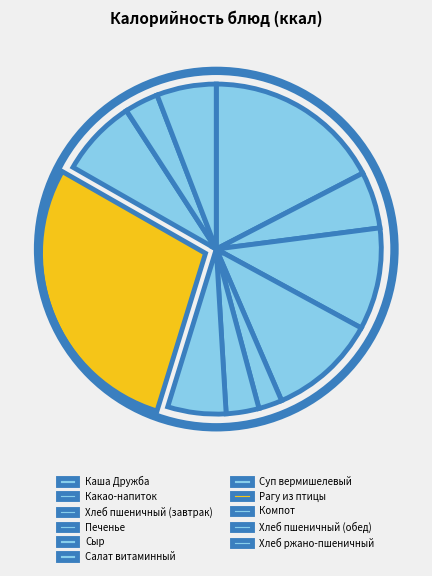

How many segments does this pie chart have?

11